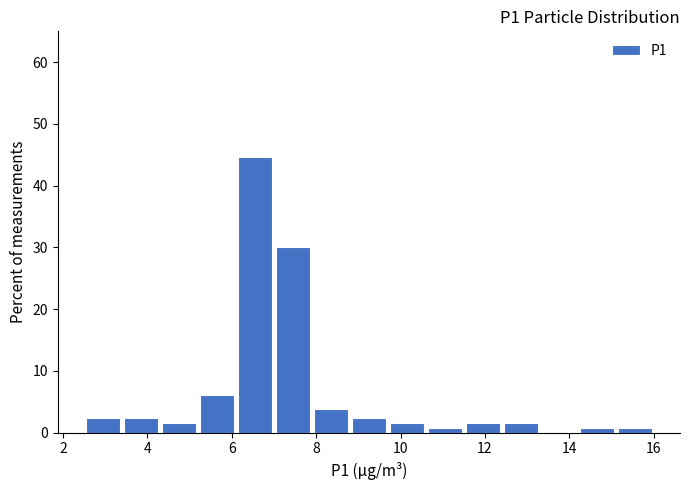

Reading left to right, list every bar in this chart as the range it spans on the x-axis followed by its height. Neither the bar edges nor the heights are printed on the chart, so give them approximately, as read against the axes.

2.5 to 3.4: 2
3.4 to 4.3: 2
4.3 to 5.2: 2
5.2 to 6.1: 6
6.1 to 7.0: 45
7.0 to 7.9: 30
7.9 to 8.8: 4
8.8 to 9.7: 2
9.7 to 10.6: 2
10.6 to 11.5: under 1
11.5 to 12.4: 2
12.4 to 13.3: 2
13.3 to 14.2: 0
14.2 to 15.1: under 1
15.1 to 16.0: under 1